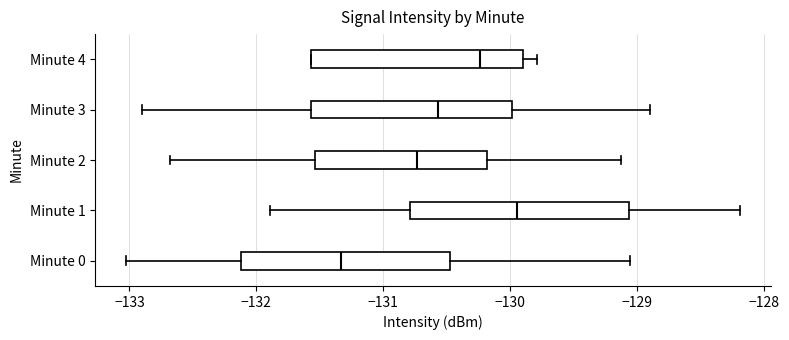

Reading bottom to top, read every box against the x-axis: the position of its median line, the range the box covers, and the ends of its whiskers. The values are not printed on the chart, so give them approximately, as read against the axis.

Minute 0: median -131.3, box -132.1 to -130.5, whiskers -133.0 to -129.1
Minute 1: median -129.9, box -130.8 to -129.1, whiskers -131.9 to -128.2
Minute 2: median -130.7, box -131.5 to -130.2, whiskers -132.7 to -129.1
Minute 3: median -130.6, box -131.6 to -130.0, whiskers -132.9 to -128.9
Minute 4: median -130.2, box -131.6 to -129.9, whiskers -131.6 to -129.8